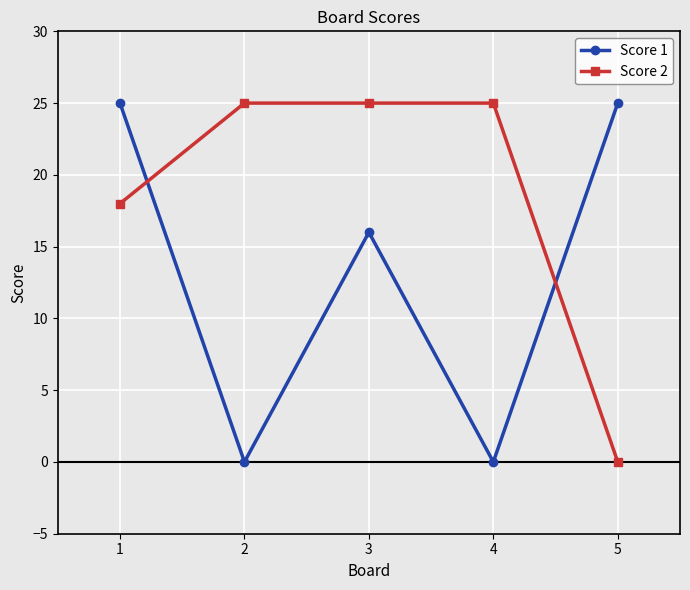

List the series in order of their overall mean, highest first.

Score 2, Score 1